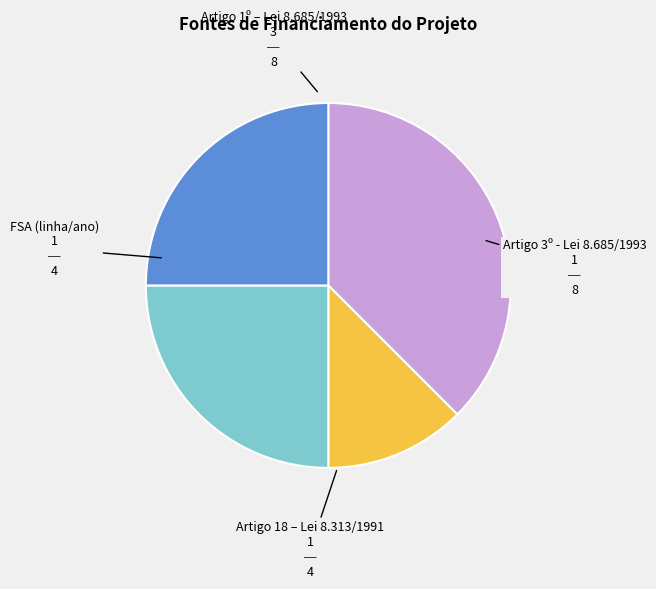

Does any single category account for the majority?

No